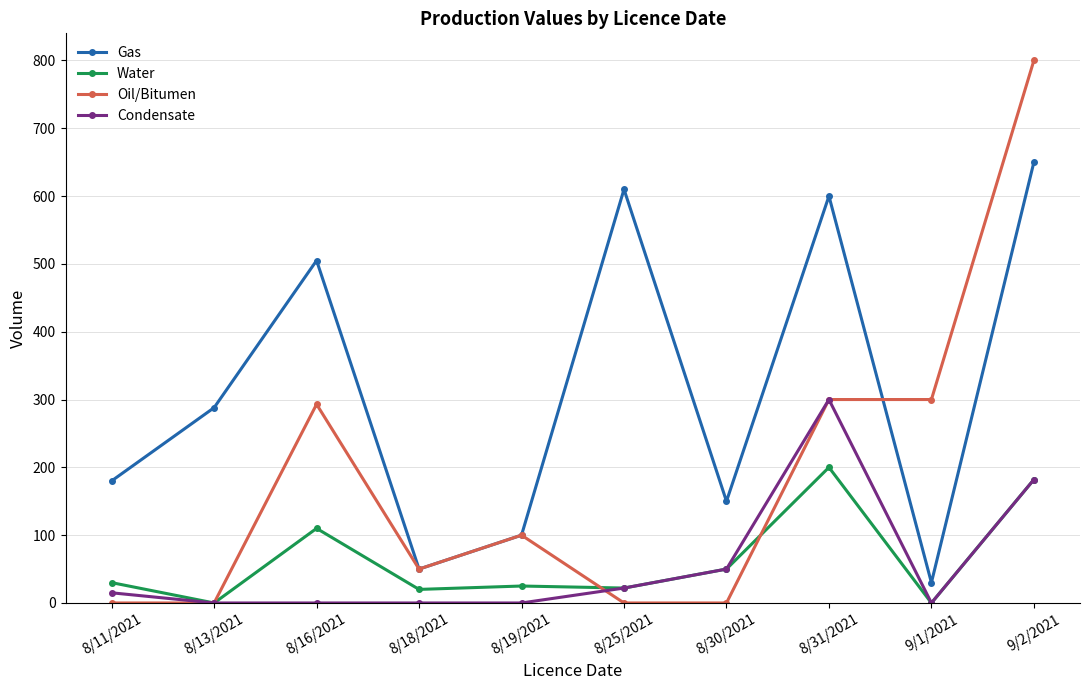

At which category is the sum across all series the highest?

9/2/2021